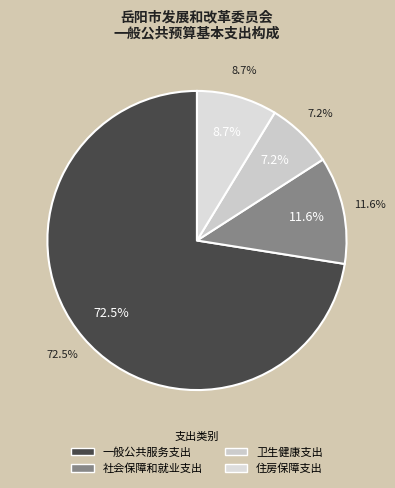

What portion of the pie excludes 社会保障和就业支出?

88.4%